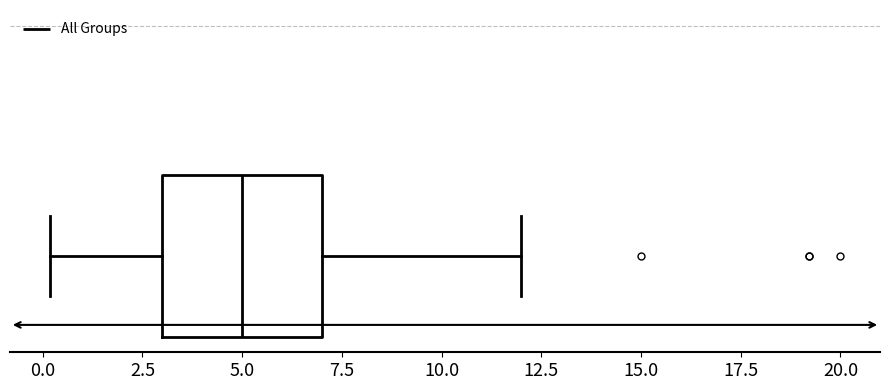

Where is the right edge of the box on the x-axis? The values are not printed on the chart, so give them approximately, as read against the axis.

7